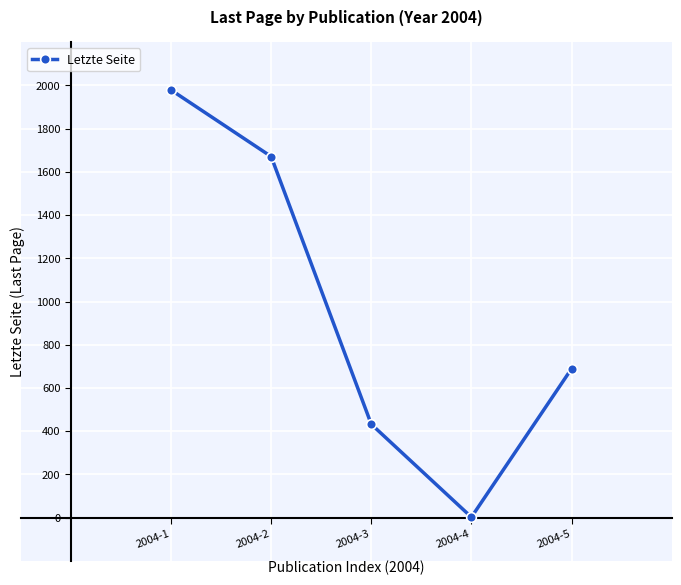

What is the sum of all values?

4773